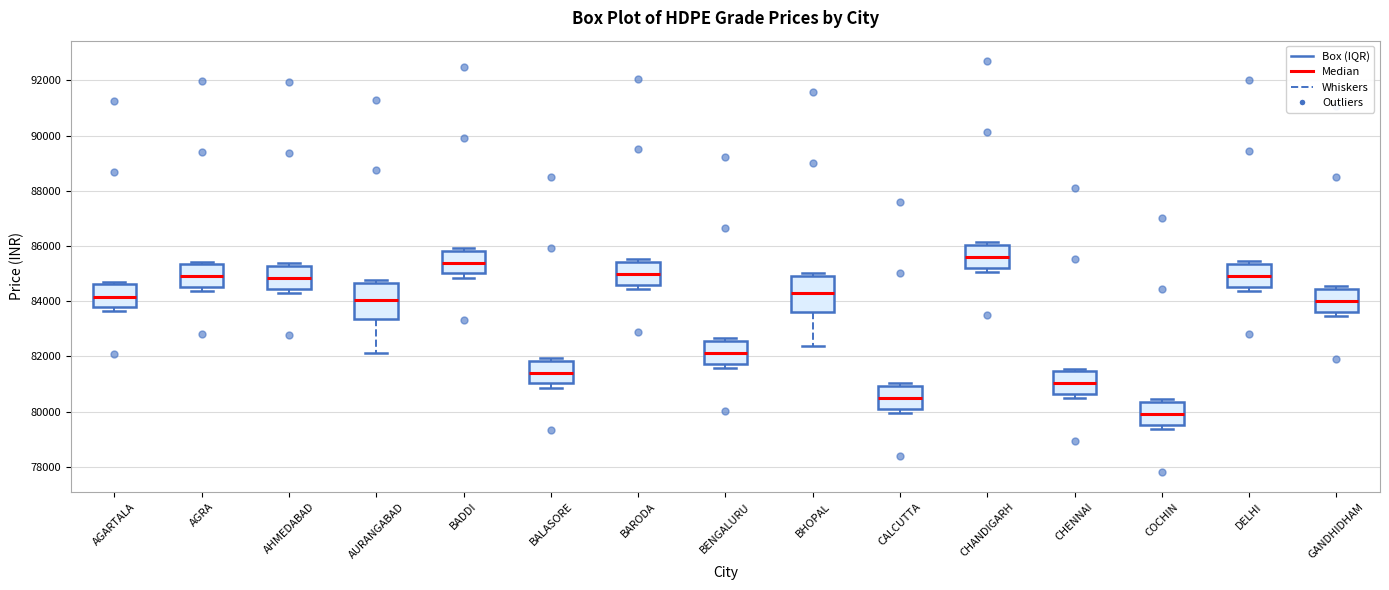

Reading left to right, read every box against the y-axis: the position of its median line, the range the box covers, and the ends of its whiskers. The values are not printed on the chart, so give them approximately, as read against the axis.

AGARTALA: median 84200, box 83800 to 84600, whiskers 83600 to 84800
AGRA: median 85000, box 84600 to 85400, whiskers 84400 to 85400 (just above the box's upper edge)
AHMEDABAD: median 84800, box 84400 to 85200, whiskers 84400 (just below the box's lower edge) to 85400
AURANGABAD: median 84000, box 83400 to 84600, whiskers 82200 to 84800
BADDI: median 85400, box 85000 to 85800, whiskers 84800 to 86000
BALASORE: median 81400, box 81000 to 81800, whiskers 80800 to 82000
BARODA: median 85000, box 84600 to 85400, whiskers 84400 to 85600
BENGALURU: median 82200, box 81800 to 82600, whiskers 81600 to 82600 (just above the box's upper edge)
BHOPAL: median 84400, box 83600 to 85000, whiskers 82400 to 85000 (just above the box's upper edge)
CALCUTTA: median 80400, box 80200 to 81000, whiskers 80000 to 81000 (just above the box's upper edge)
CHANDIGARH: median 85600, box 85200 to 86000, whiskers 85000 to 86200
CHENNAI: median 81000, box 80600 to 81400, whiskers 80400 to 81600
COCHIN: median 80000, box 79600 to 80400, whiskers 79400 to 80400 (just above the box's upper edge)
DELHI: median 85000, box 84600 to 85400, whiskers 84400 to 85400 (just above the box's upper edge)
GANDHIDHAM: median 84000, box 83600 to 84400, whiskers 83400 to 84600